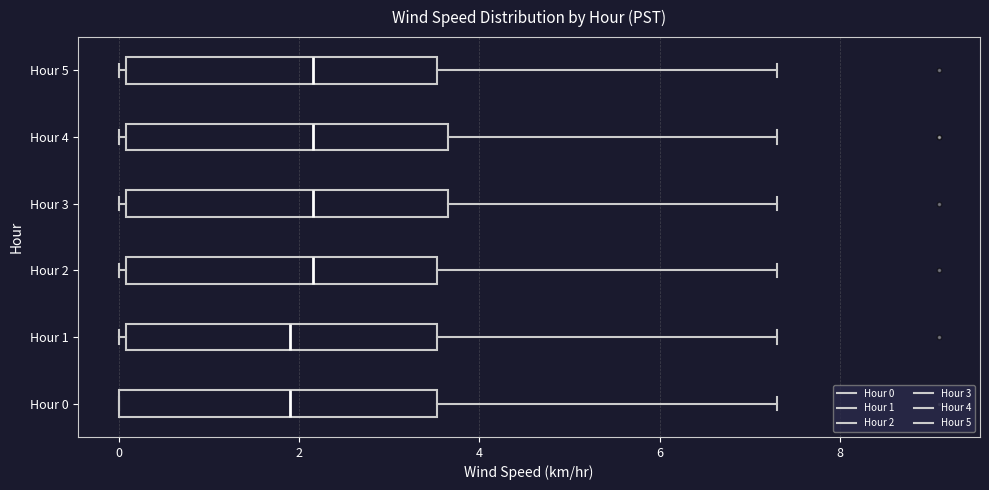

Reading bottom to top, read every box against the x-axis: the position of its median line, the range the box covers, and the ends of its whiskers. The values are not printed on the chart, so give them approximately, as read against the axis.

Hour 0: median 2.0, box 0.0 to 3.6, whiskers 0.0 to 7.4
Hour 1: median 2.0, box 0.0 to 3.6, whiskers 0.0 (just left of the box's left edge) to 7.4
Hour 2: median 2.2, box 0.0 to 3.6, whiskers 0.0 (just left of the box's left edge) to 7.4
Hour 3: median 2.2, box 0.0 to 3.6, whiskers 0.0 (just left of the box's left edge) to 7.4
Hour 4: median 2.2, box 0.0 to 3.6, whiskers 0.0 (just left of the box's left edge) to 7.4
Hour 5: median 2.2, box 0.0 to 3.6, whiskers 0.0 (just left of the box's left edge) to 7.4